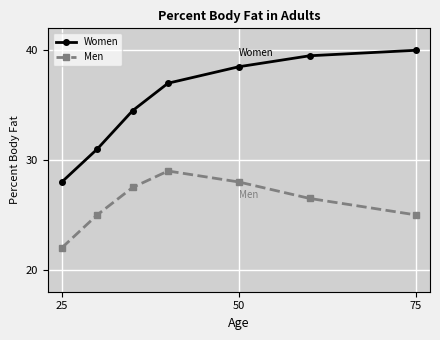

What is the difference between the second highest and second lowest values in the Men series?

3.0